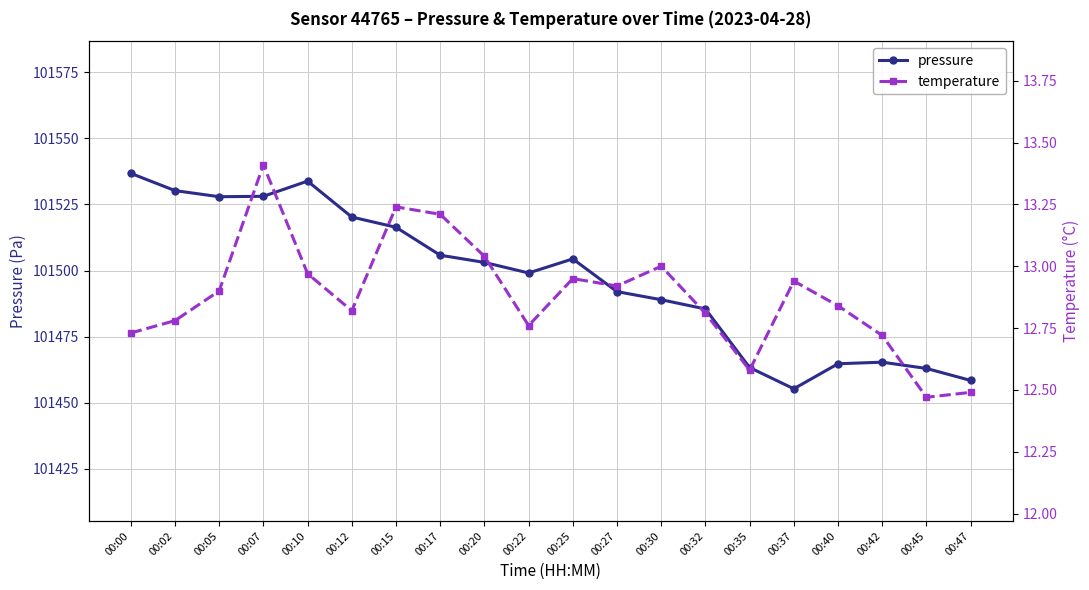

Reading left to right, list all the values displayed in this chart.

pressure: 00:00=101536.8	00:02=101530.2	00:05=101527.9	00:07=101528.1	00:10=101533.8	00:12=101520.2	00:15=101516.4	00:17=101505.8	00:20=101503.1	00:22=101499.1	00:25=101504.4	00:27=101492.0	00:30=101489.0	00:32=101485.5	00:35=101463.3	00:37=101455.3	00:40=101464.8	00:42=101465.3	00:45=101463.0	00:47=101458.4
temperature: 00:00=12.7	00:02=12.8	00:05=12.9	00:07=13.4	00:10=13.0	00:12=12.8	00:15=13.2	00:17=13.2	00:20=13.0	00:22=12.8	00:25=12.9	00:27=12.9	00:30=13.0	00:32=12.8	00:35=12.6	00:37=12.9	00:40=12.8	00:42=12.7	00:45=12.5	00:47=12.5